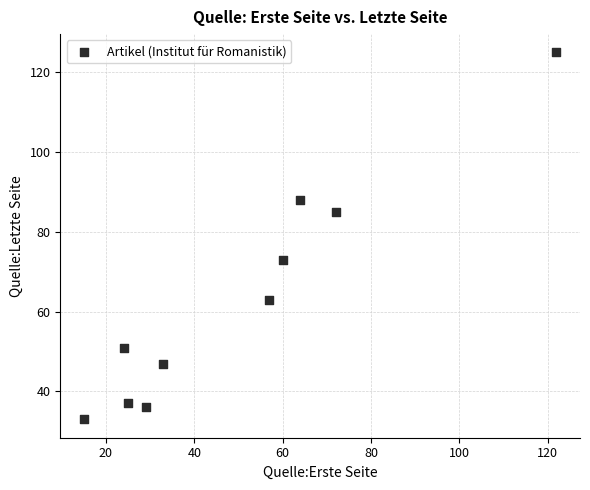

What is the range of X values (max minus min)?

107